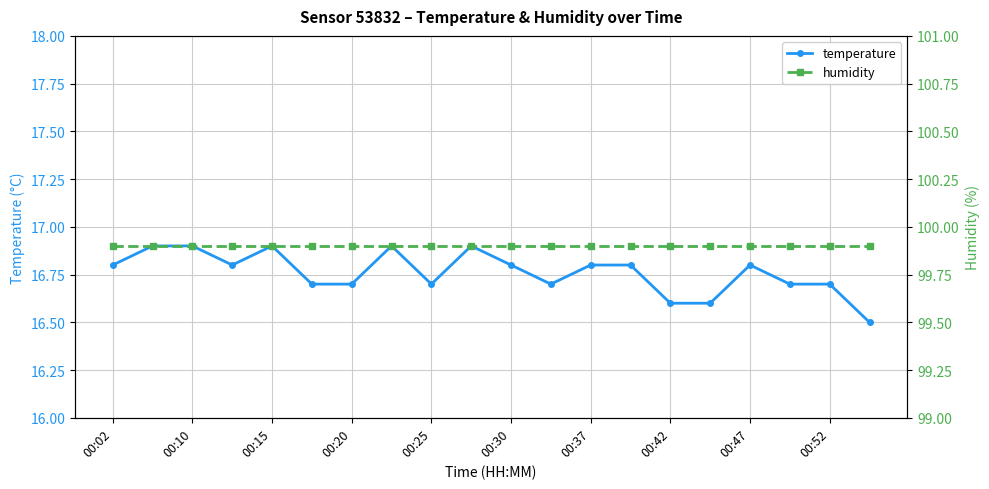

What is the sum of all humidity values?

1998.0